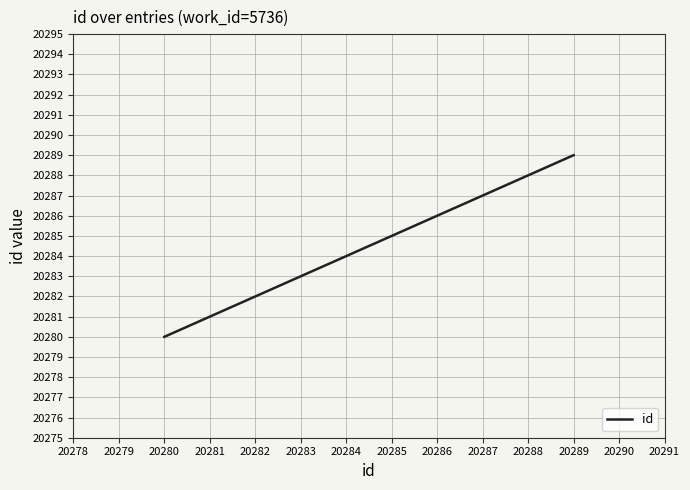

Does the chart display data point markers on the line(s)?

No